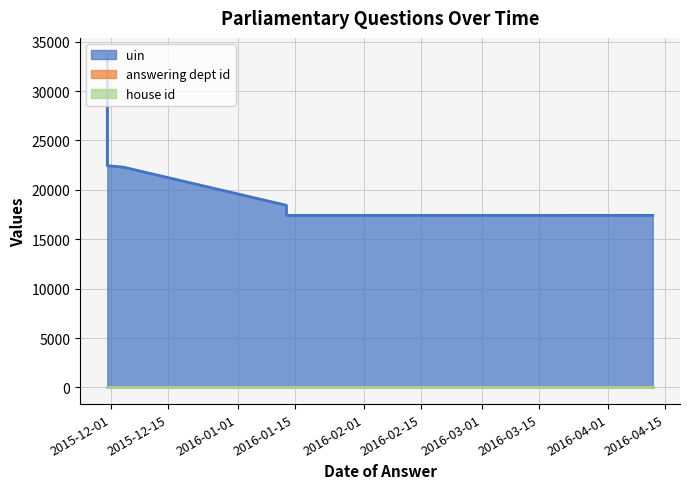

What is the value of the answering dept id point at the 6th from the left?

11